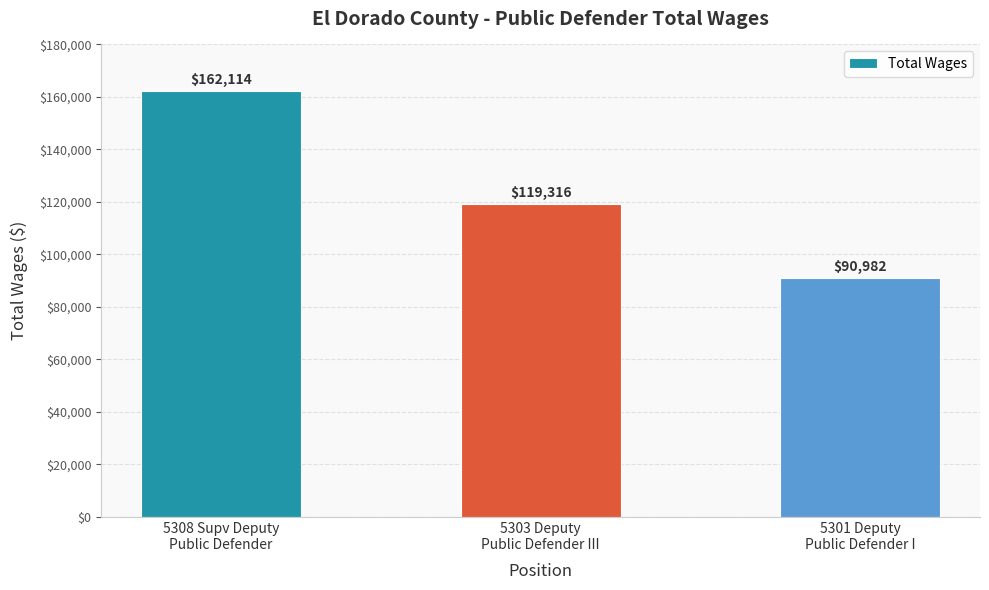

Reading left to right, transcribe all the data shown in this chart.

5308 Supv Deputy
Public Defender=162114	5303 Deputy
Public Defender III=119316	5301 Deputy
Public Defender I=90982